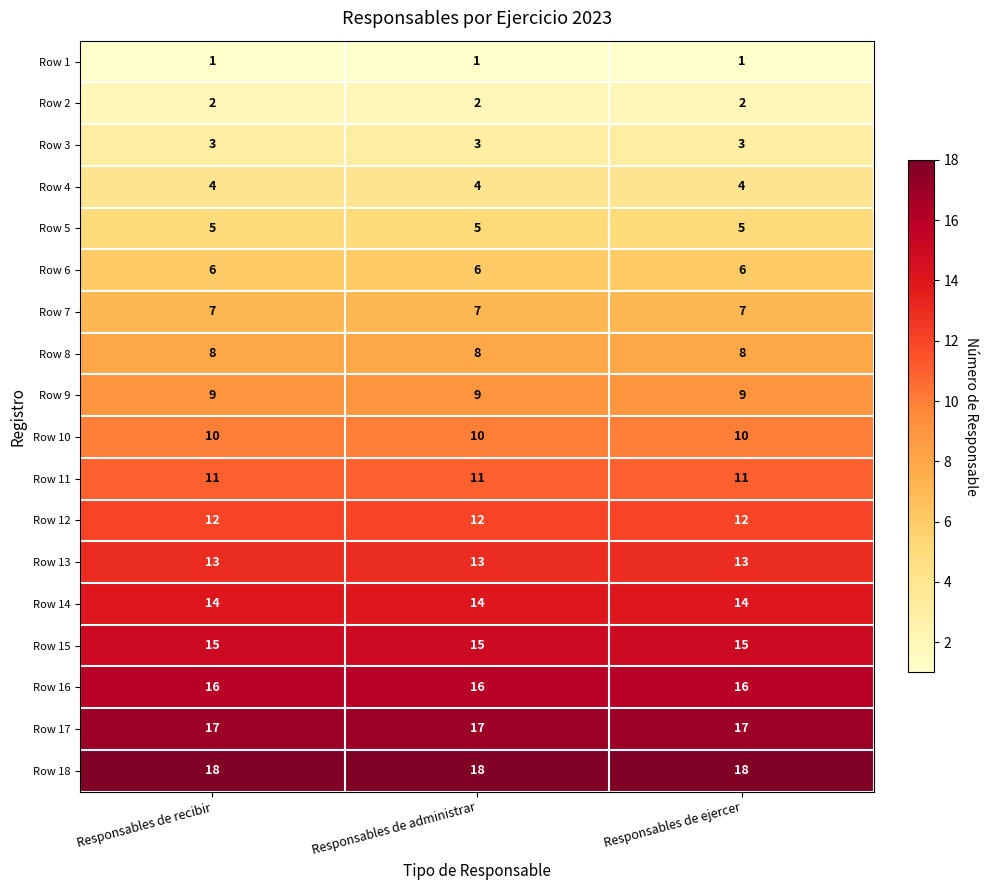

At how many categories does at least one series exceed 10?

3